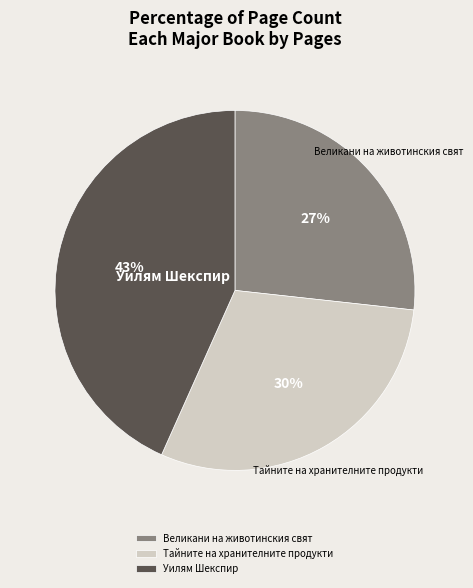

To the nearest percent, what is the average slice percentage?

33%